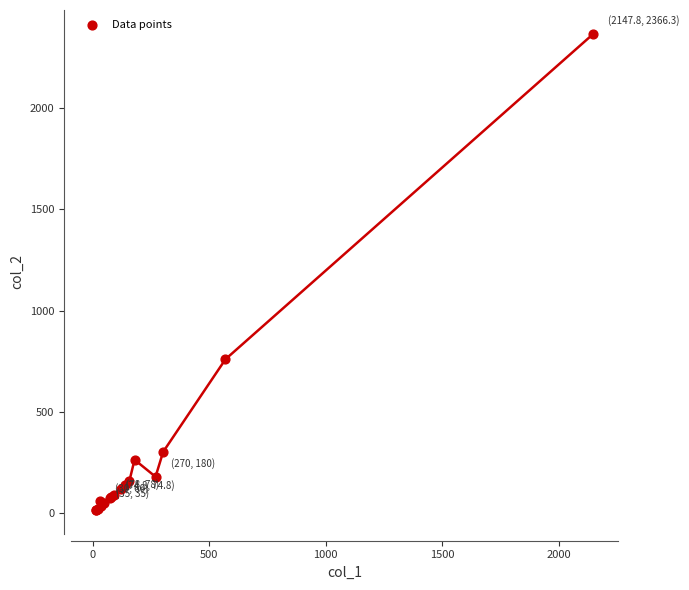

What Y value in the scatter plot is closest to 1191?

760.0